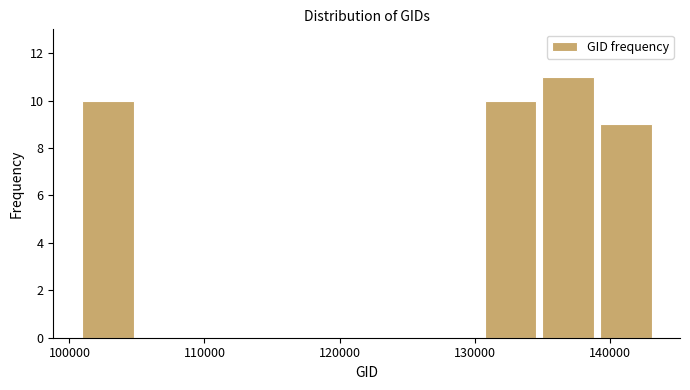

Which range on the x-axis has the tallest bar?

135000 to 139000